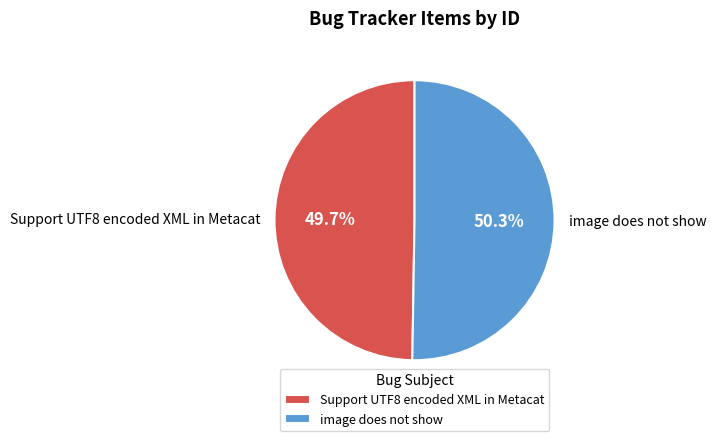

Rank the categories by value from lowest to highest.

Support UTF8 encoded XML in Metacat, image does not show